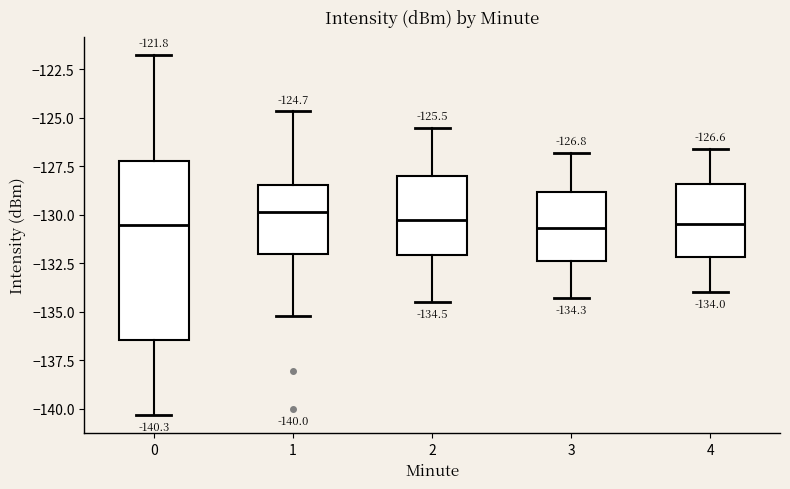

Comparing the boxes themselves (not the whiskers), which one is the tallest?

0